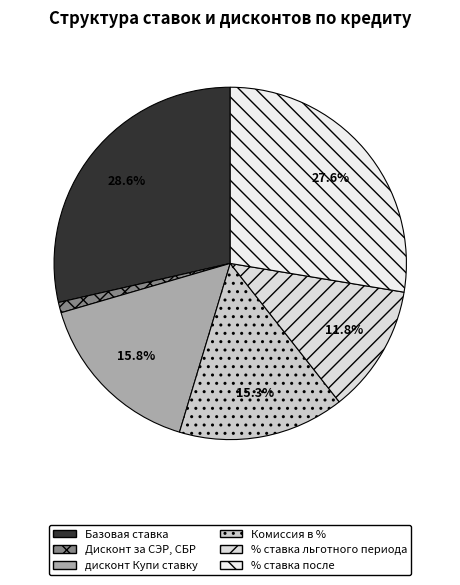

Is there any slice that represents more than half of the pie?

No